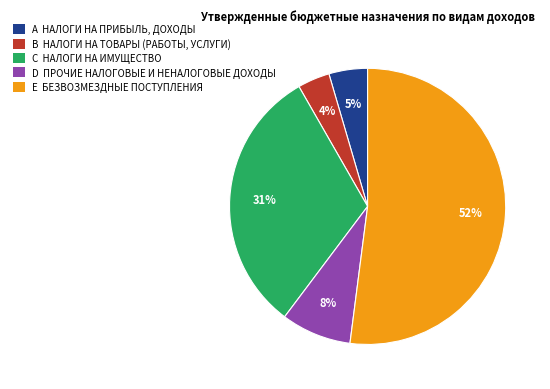

What is the majority slice?

E БЕЗВОЗМЕЗДНЫЕ ПОСТУПЛЕНИЯ